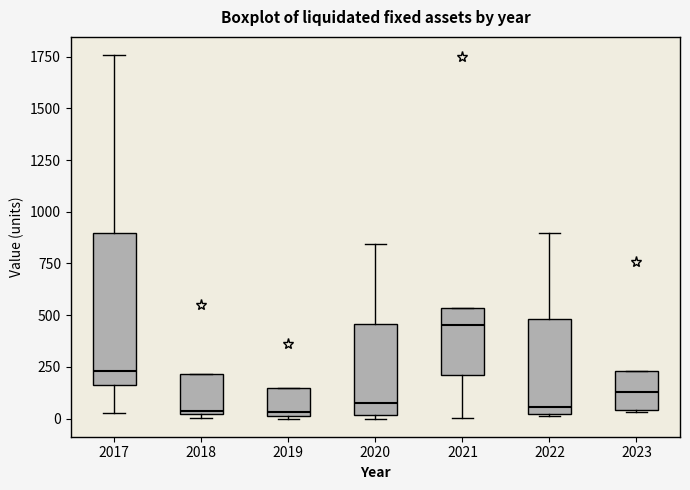

Which box is the tallest, from its lower edge to its upper edge?

2017